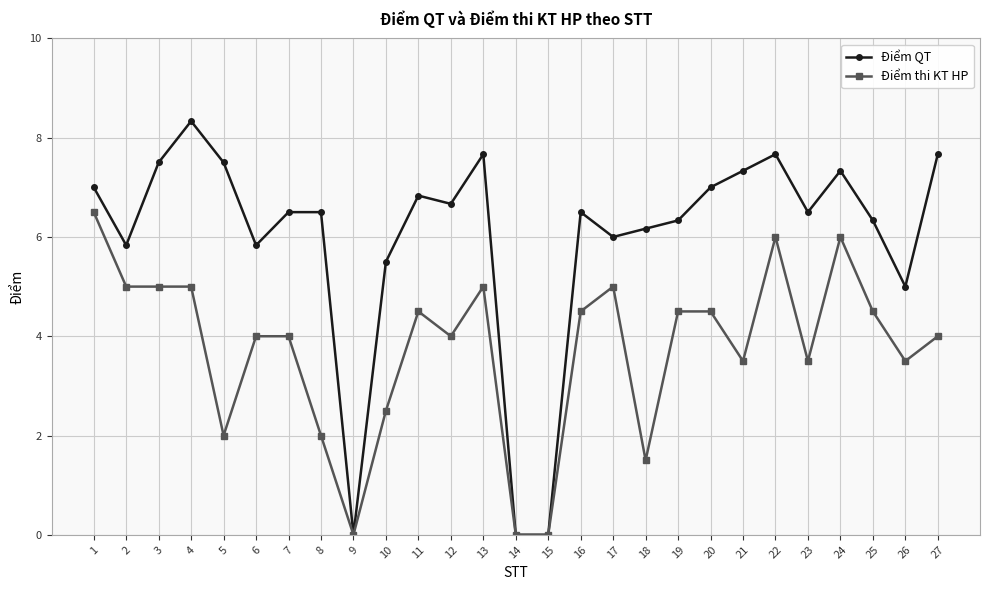

What are all the series names shown in the legend?

Điểm QT, Điểm thi KT HP